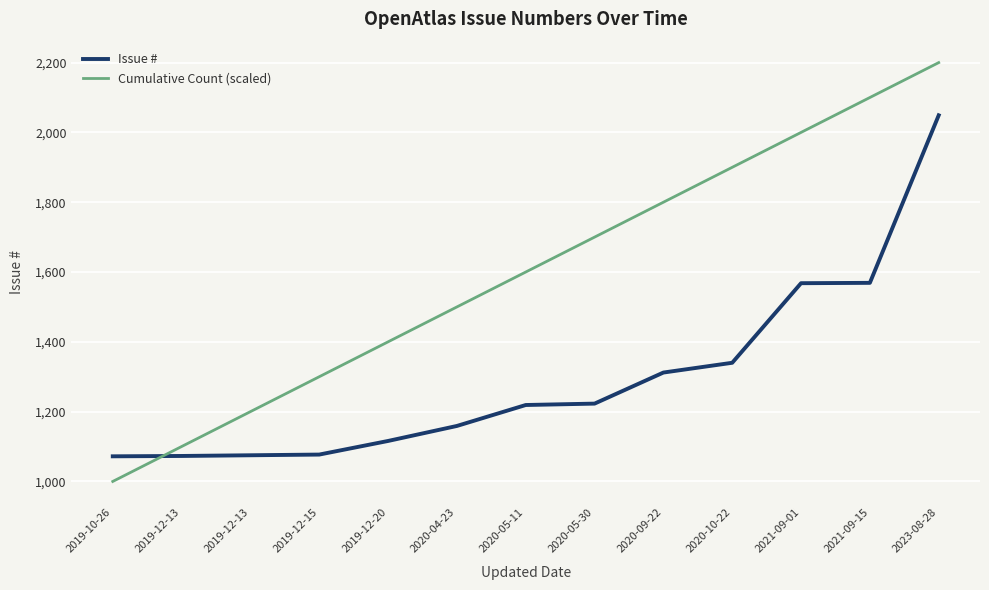

Reading left to right, transcribe all the data shown in this chart.

Issue #: 2019-10-26=1072	2019-12-13=1073	2019-12-13=1075	2019-12-15=1077	2019-12-20=1116	2020-04-23=1159	2020-05-11=1219	2020-05-30=1223	2020-09-22=1312	2020-10-22=1340	2021-09-01=1568	2021-09-15=1569	2023-08-28=2049
Cumulative Count (scaled): 2019-10-26=1000	2019-12-13=1100	2019-12-13=1200	2019-12-15=1300	2019-12-20=1400	2020-04-23=1500	2020-05-11=1600	2020-05-30=1700	2020-09-22=1800	2020-10-22=1900	2021-09-01=2000	2021-09-15=2100	2023-08-28=2200